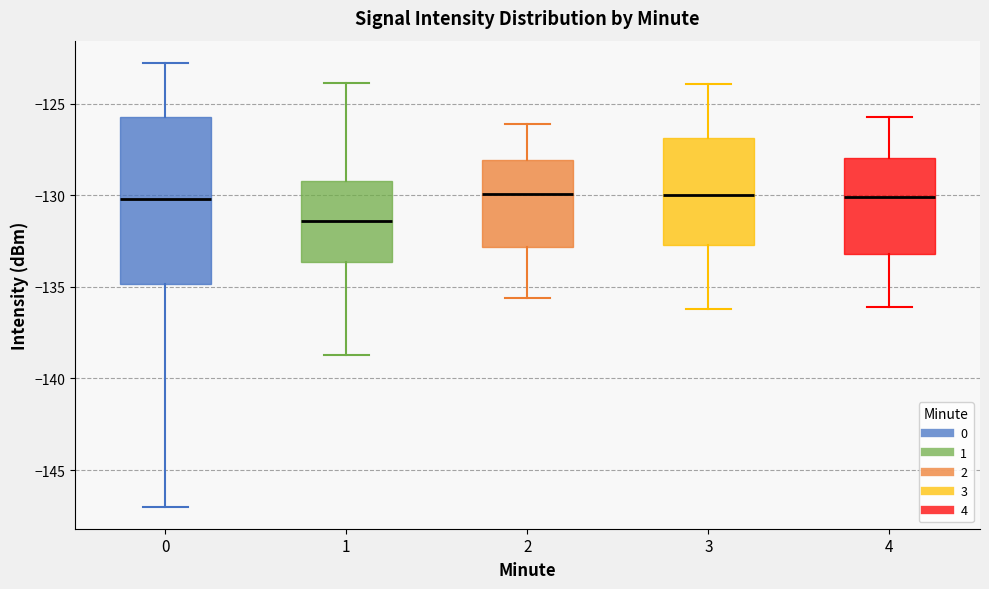

Where does the median line of the box at x = 4 sit on the y-axis? The values are not printed on the chart, so give them approximately, as read against the axis.

-130.0